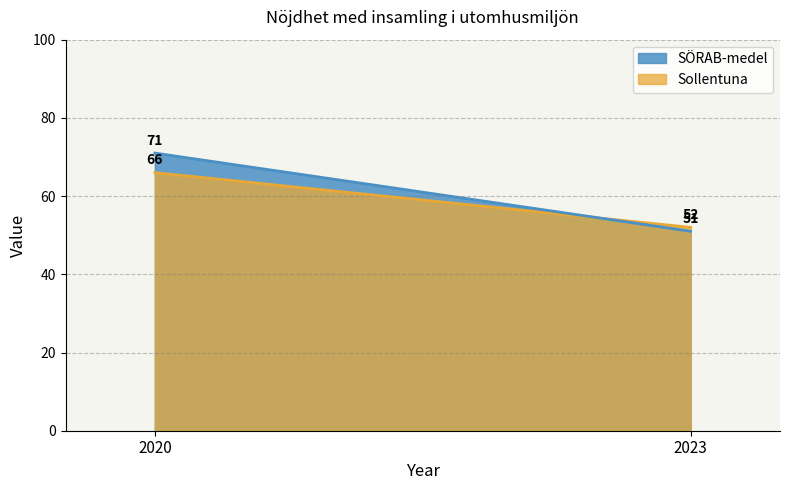

Which series changed the most between 2020 and 2023?

SÖRAB-medel